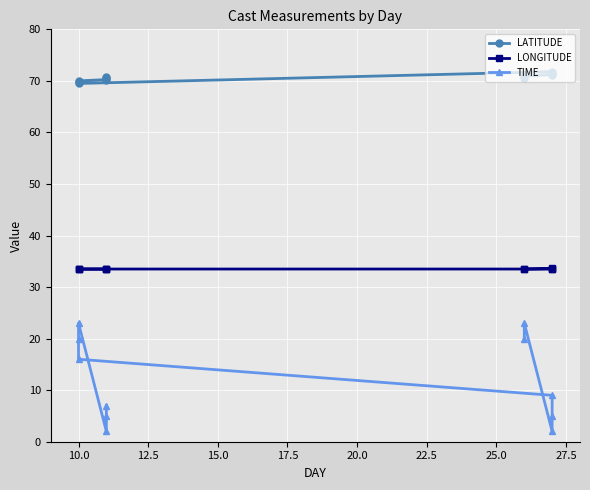

What is the label of the 5th point from the left?

17.5